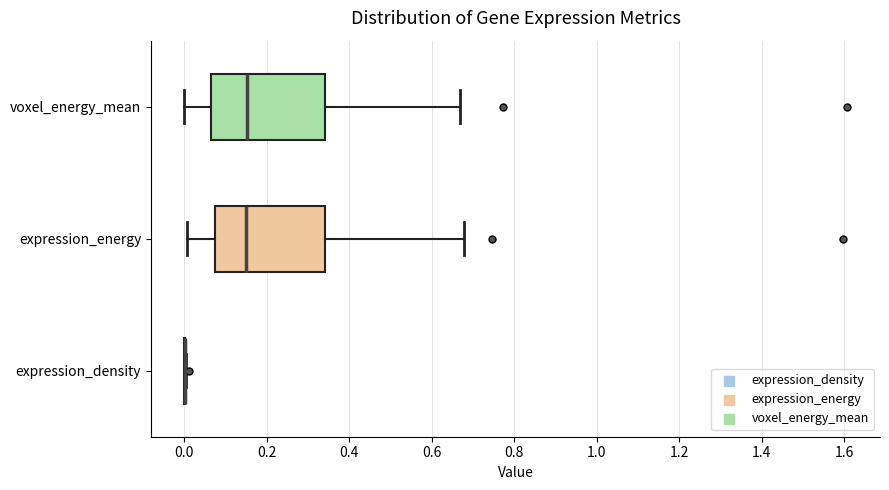

Where does the median line of the box for voxel_energy_mean sit on the x-axis? The values are not printed on the chart, so give them approximately, as read against the axis.

0.16